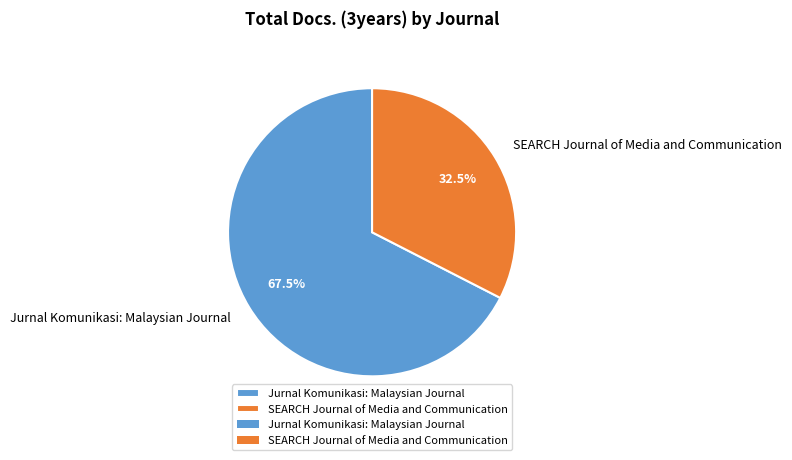

Which slice is the smallest?

SEARCH Journal of Media and Communication